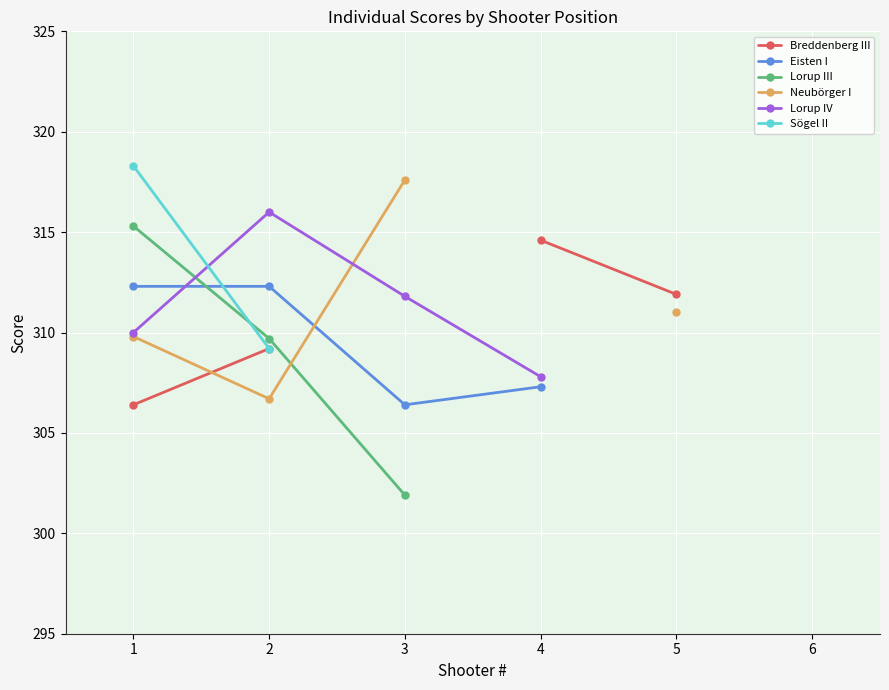

What is the minimum value shown in the chart?

301.9